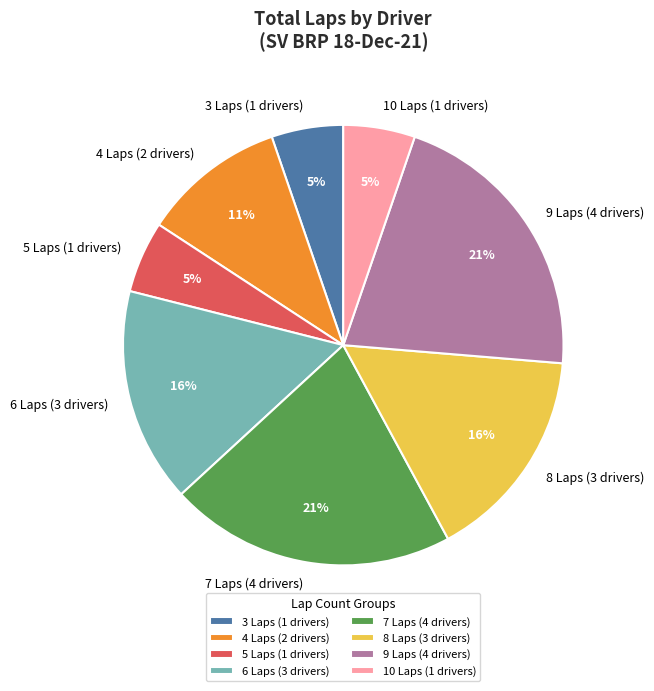

Approximately how many times larger is the value at 7 Laps (4 drivers) compared to 8 Laps (3 drivers)?

1.3